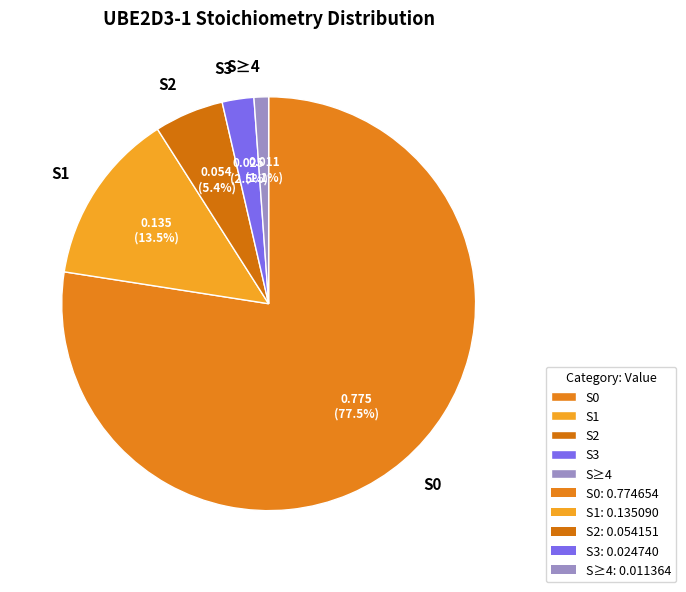

What is the total percentage of S3 and S1?

16.0%